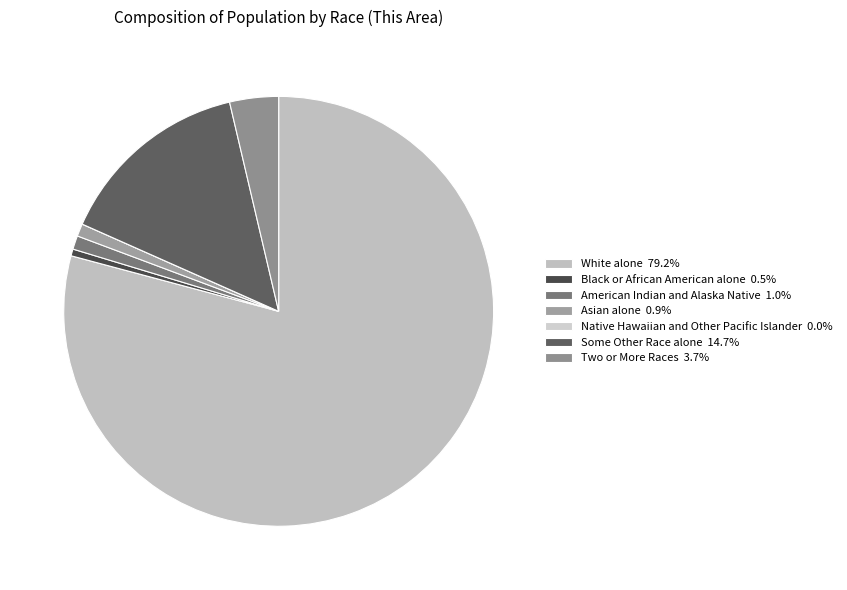

Which category has the biggest portion of the pie?

White alone